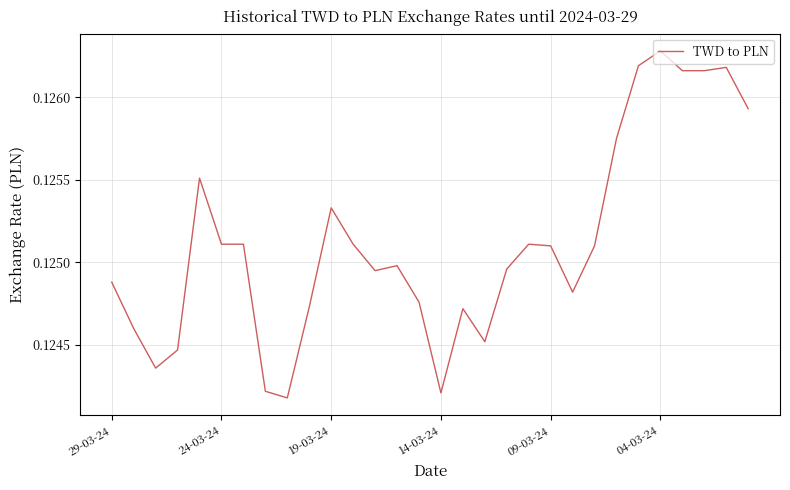

Where is the data nearest to the value 0?

8